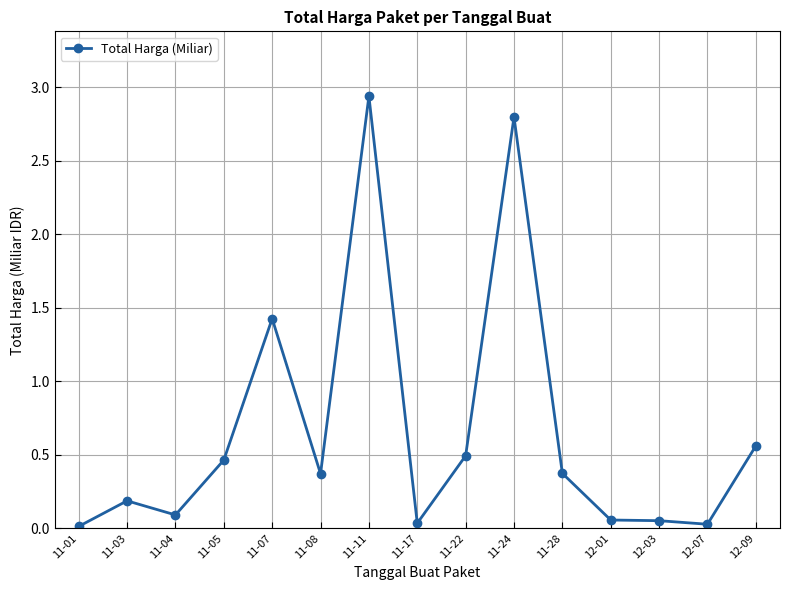

What position from the left is 12-01?

12